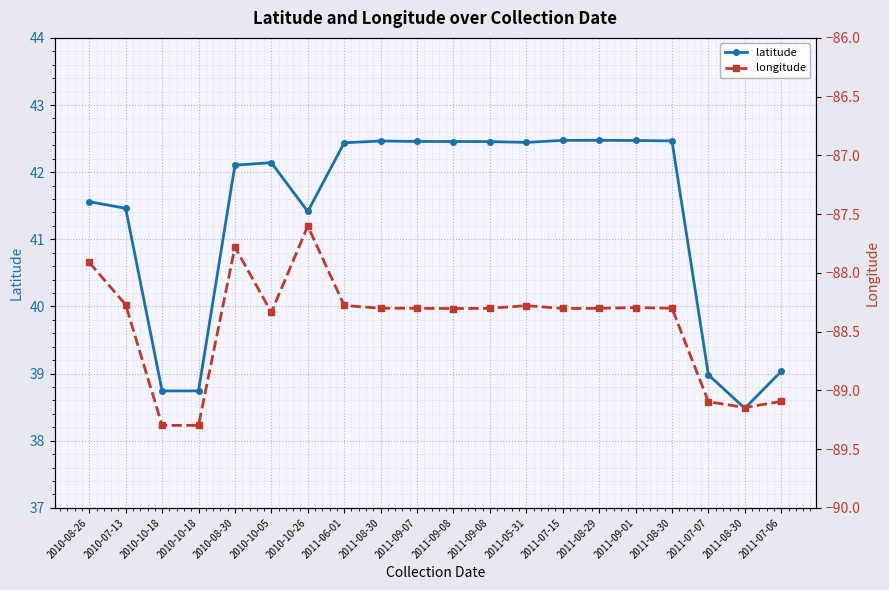

At which category is the sum across all series the highest?

2010-08-30